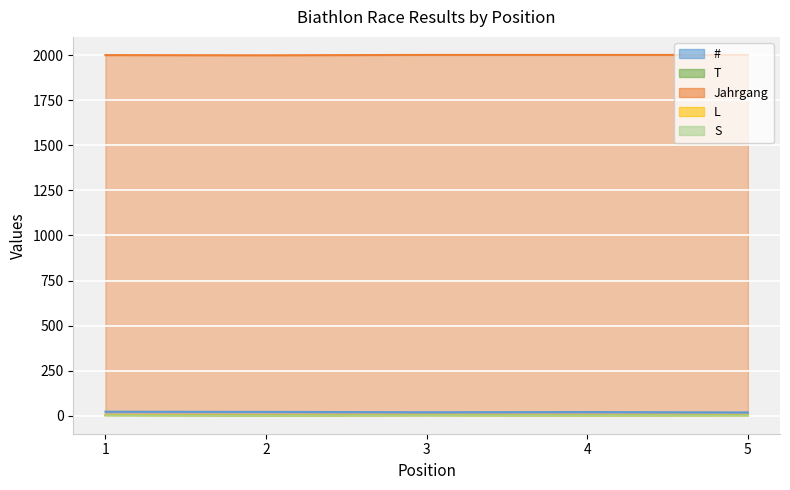

How many interior local valleys does the L series have?

2